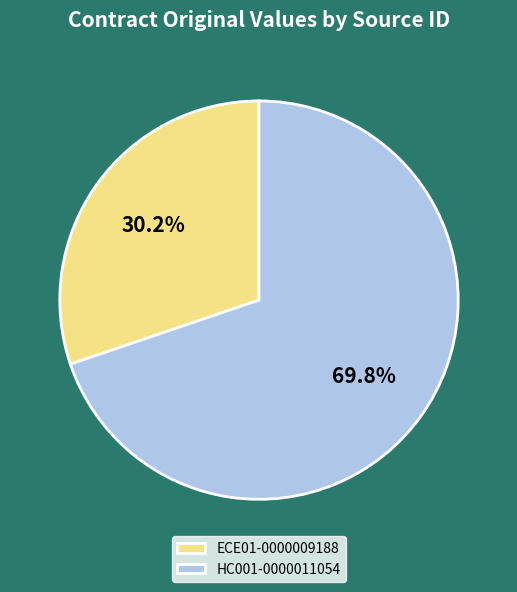

What percentage is the HC001-0000011054 slice, to the nearest percent?

70%